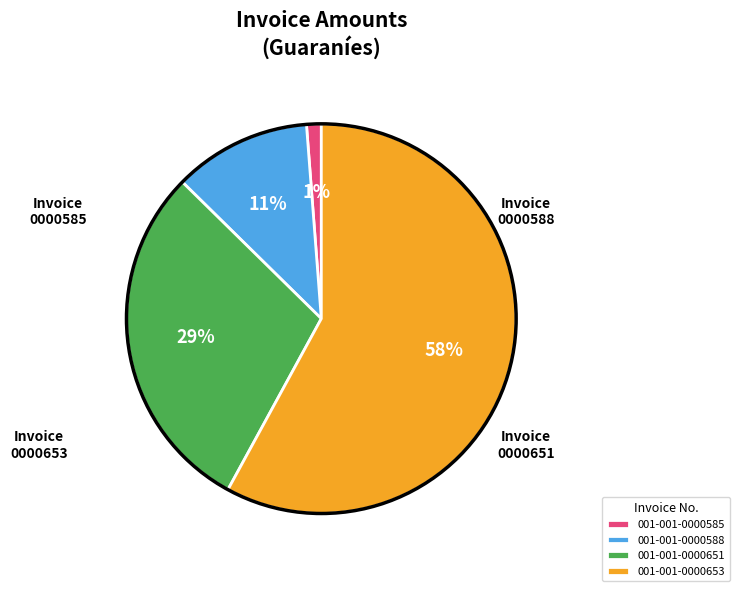

Does 001-001-0000653 account for over 50% of the chart?

Yes